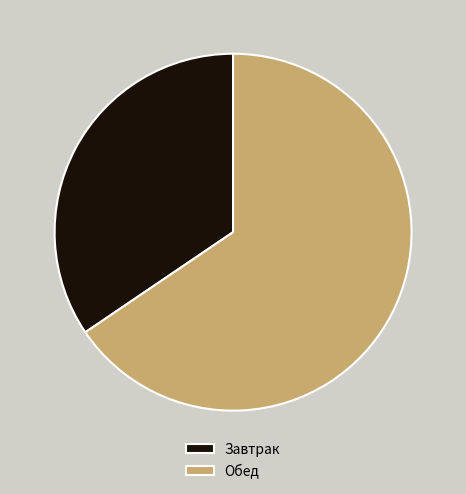

Which slice is the smallest?

Завтрак